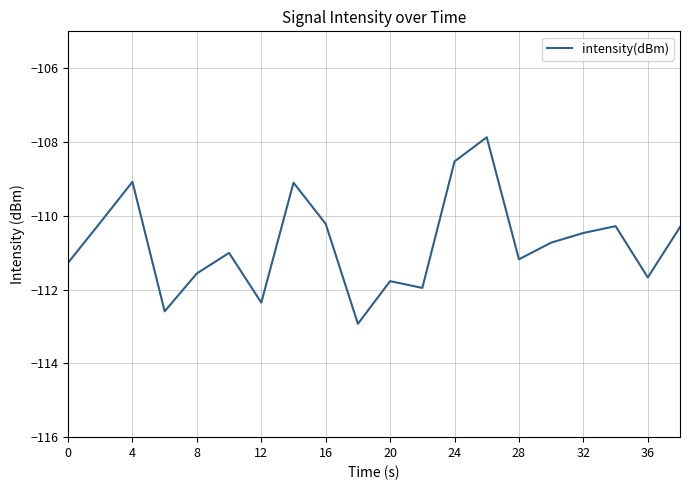

What is the difference between the maximum and minimum values?

5.1